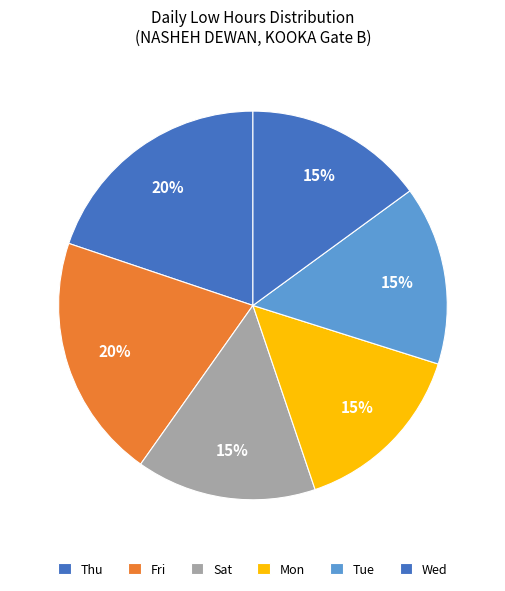

Which slice is the largest?

11-Fri